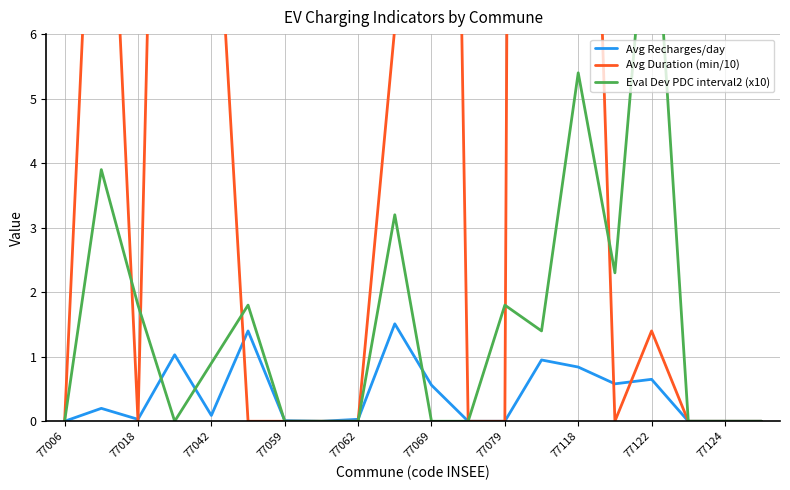

What are all the series names shown in the legend?

Avg Recharges/day, Avg Duration (min/10), Eval Dev PDC interval2 (x10)